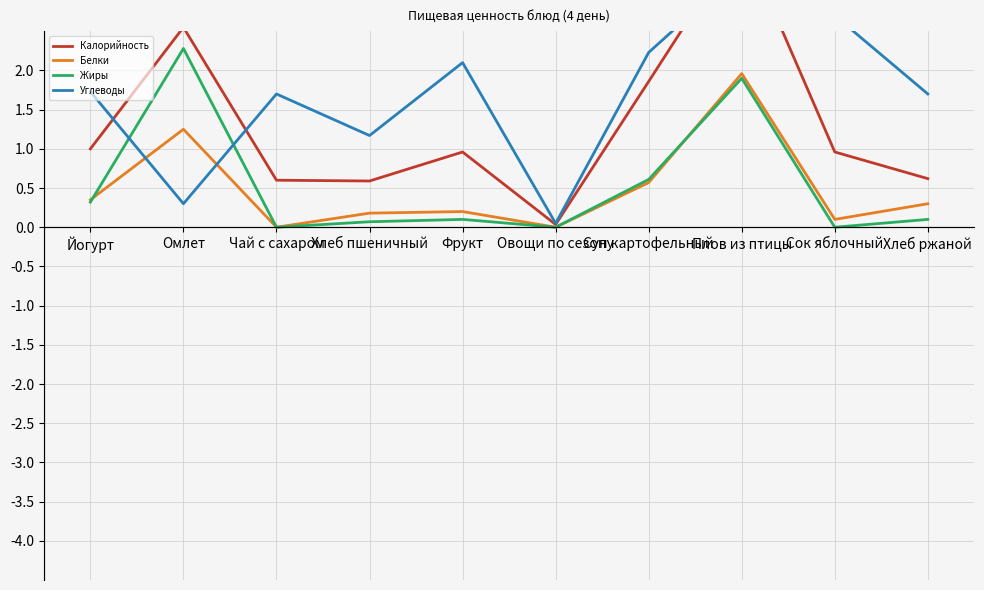

The value of Жиры at Сок яблочный is 0.0. True or false?

True